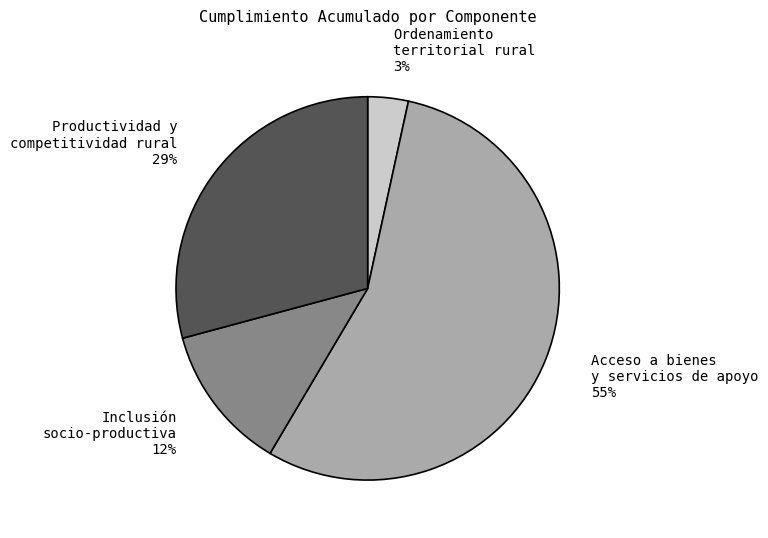

The Ordenamiento territorial rural slice represents 3% of the pie. True or false?

True